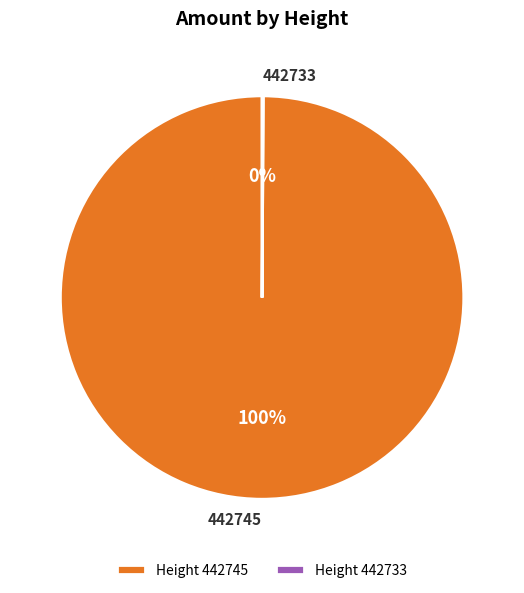

True or false: 442745 accounts for 91% of the total.

False